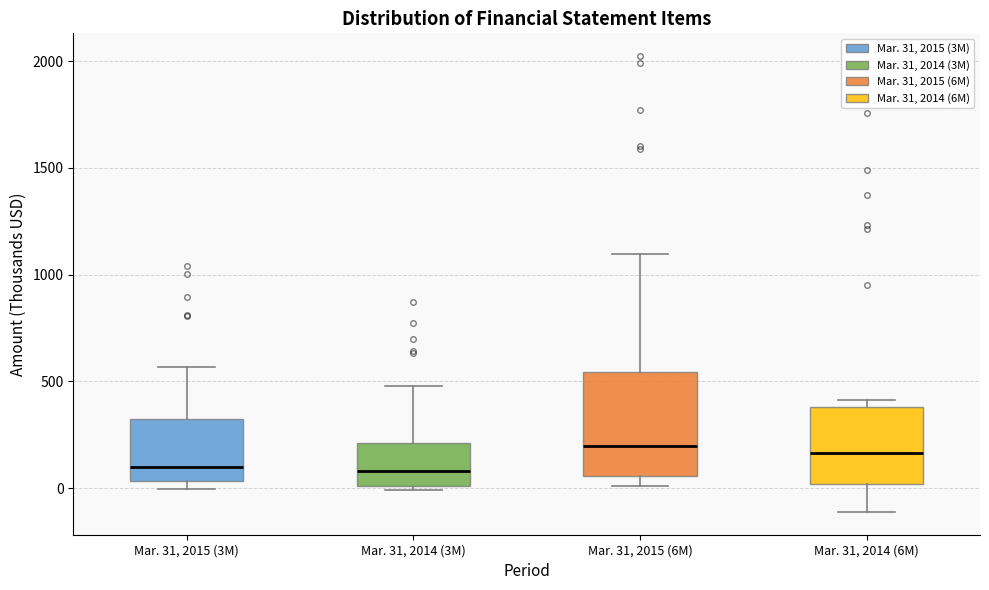

Comparing the boxes themselves (not the whiskers), which one is the tallest?

Mar. 31, 2015 (6M)